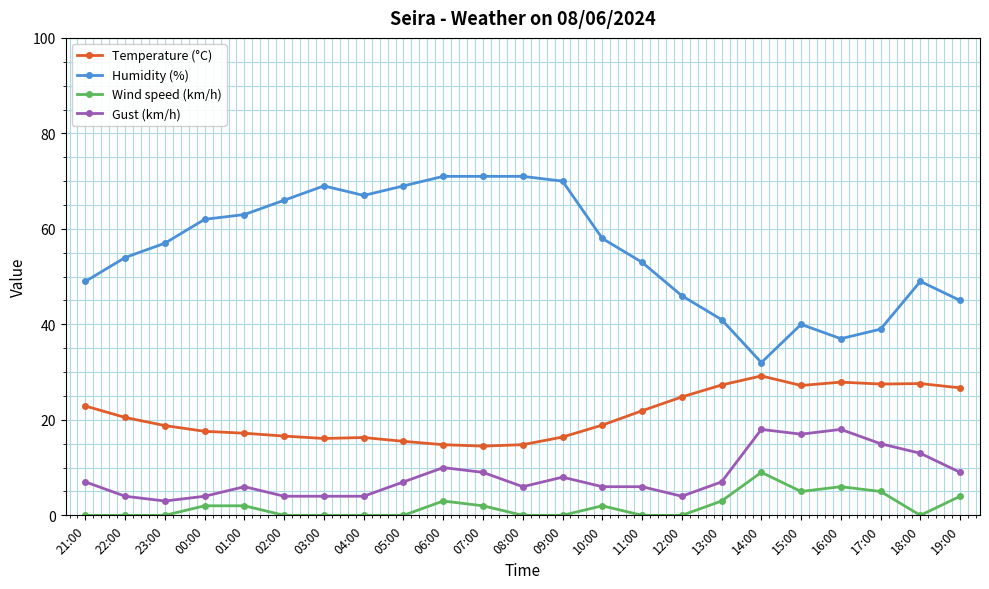

What is the label of the 19th point from the right?

01:00